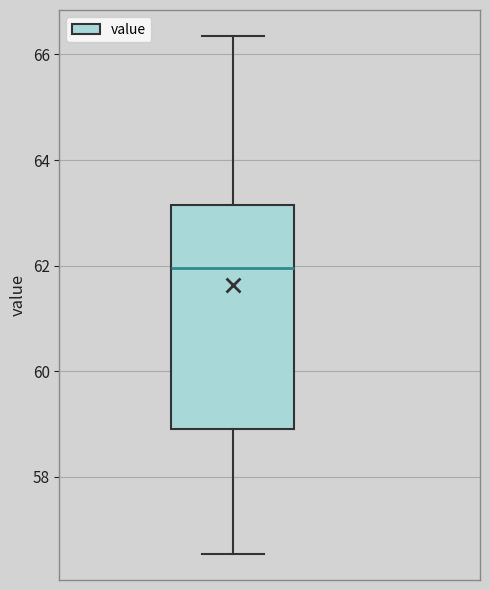

Transcribe this box plot: give where the median line is, the range the box spans, and where the two whiskers end, as read against the y-axis. The values are not printed on the chart, so give them approximately, as read against the axis.

median 62.0, box 59.0 to 63.2, whiskers 56.6 to 66.4